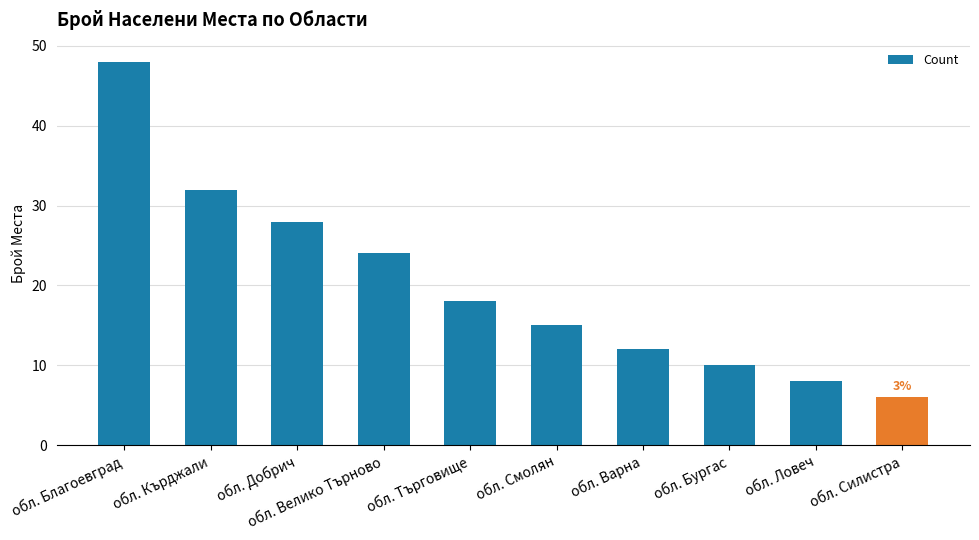

How many categories are shown in the chart?

10